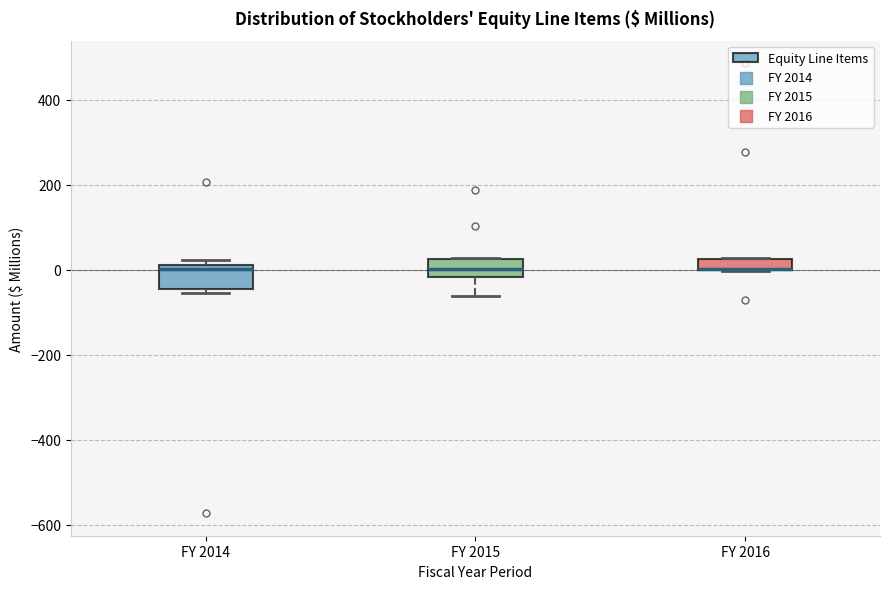

Where does the median line of the box for FY 2014 sit on the y-axis? The values are not printed on the chart, so give them approximately, as read against the axis.

0